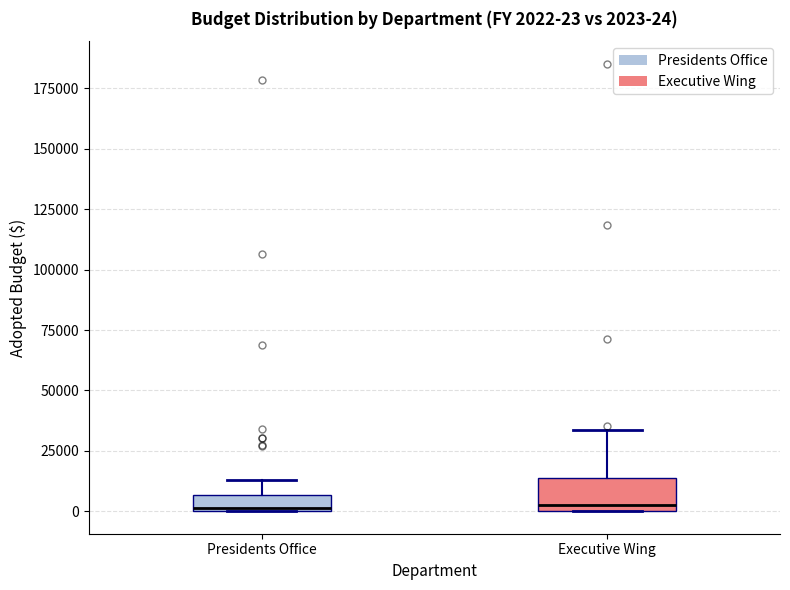

Comparing the boxes themselves (not the whiskers), which one is the tallest?

Executive Wing